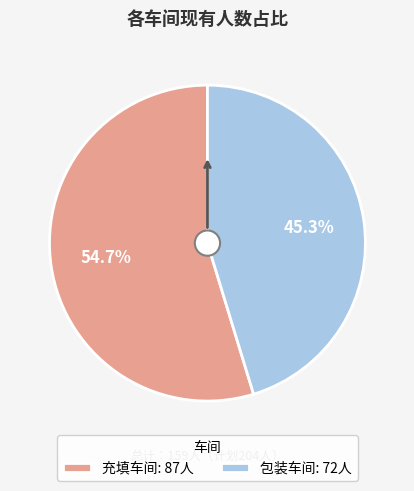

How many slices are in this pie chart?

2